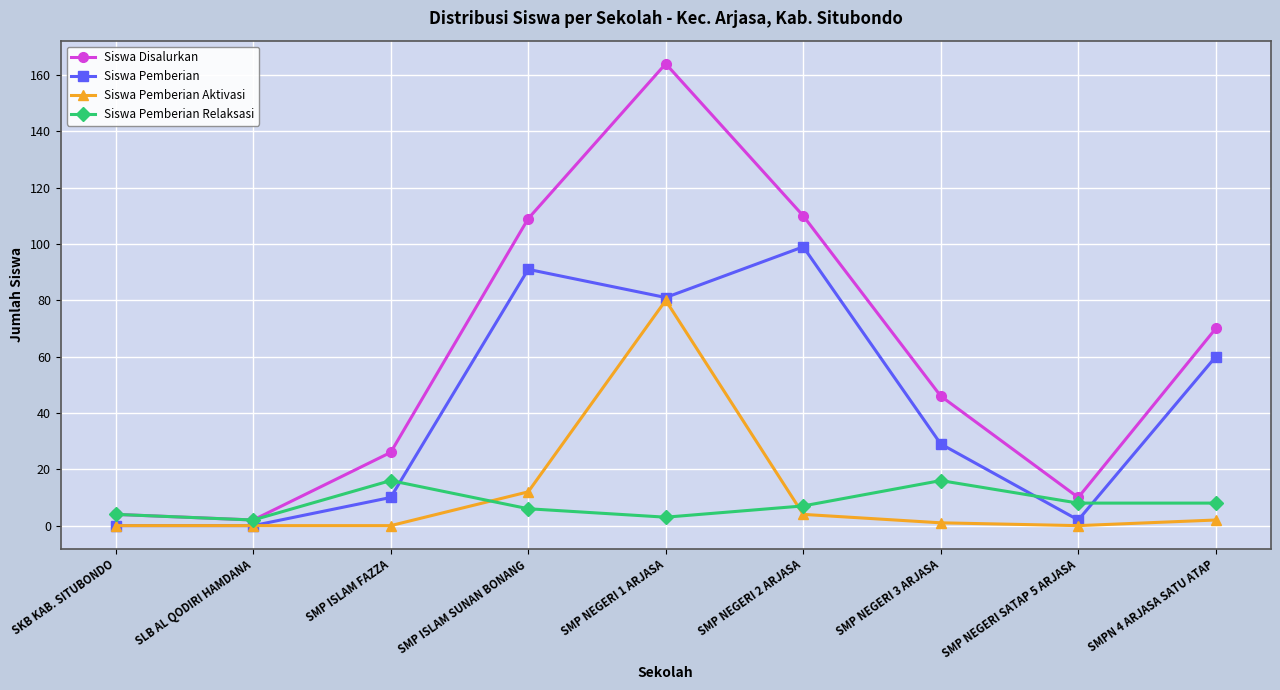

Reading left to right, extract all data points from this chart.

Siswa Disalurkan: 4	2	26	109	164	110	46	10	70
Siswa Pemberian: 0	0	10	91	81	99	29	2	60
Siswa Pemberian Aktivasi: 0	0	0	12	80	4	1	0	2
Siswa Pemberian Relaksasi: 4	2	16	6	3	7	16	8	8